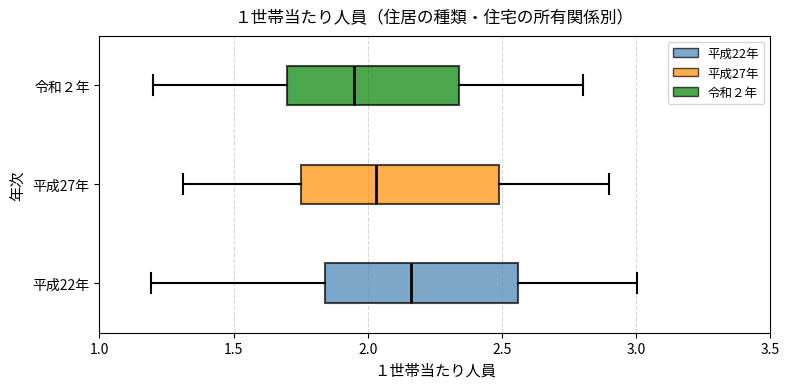

Which box's median line is the furthest to the left?

令和２年